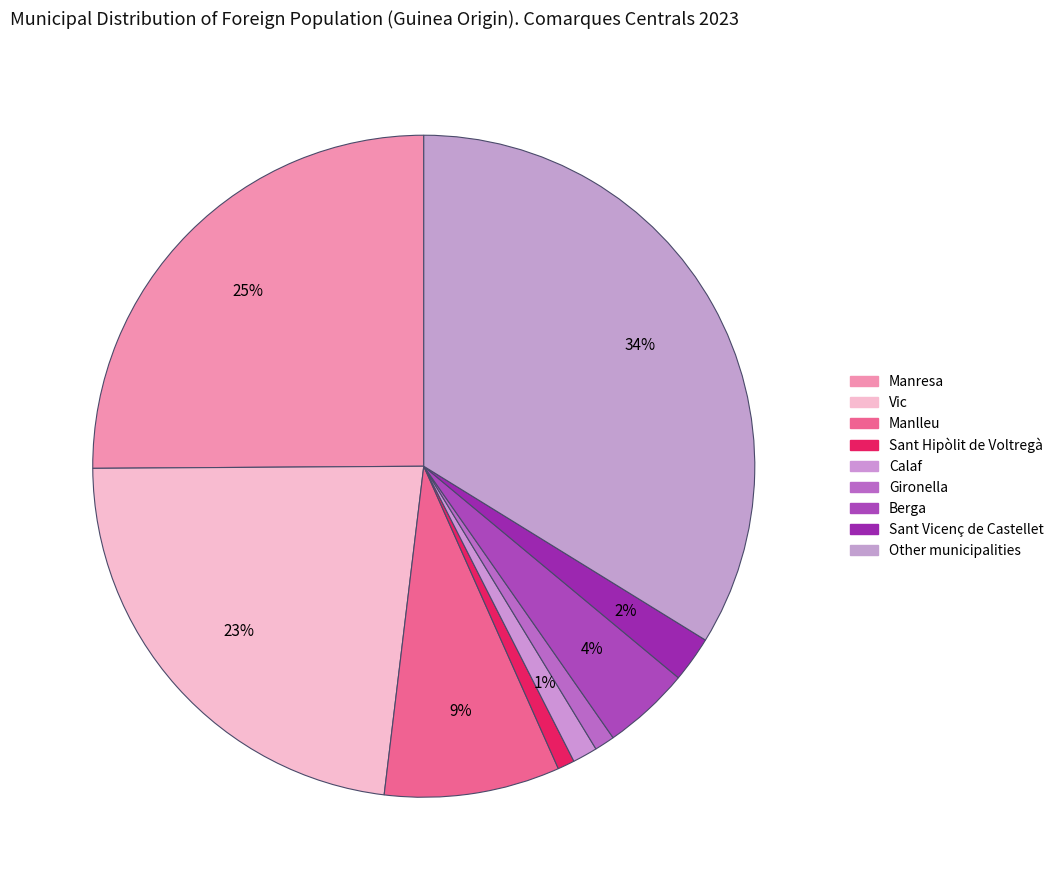

Count the number of slices in the pie.

9